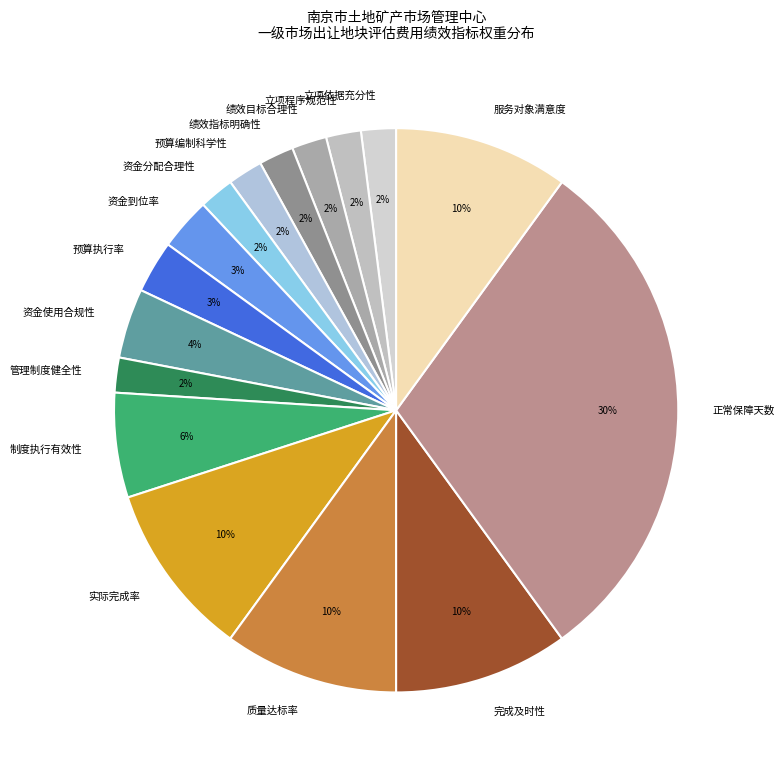

Count the number of slices in the pie.

16